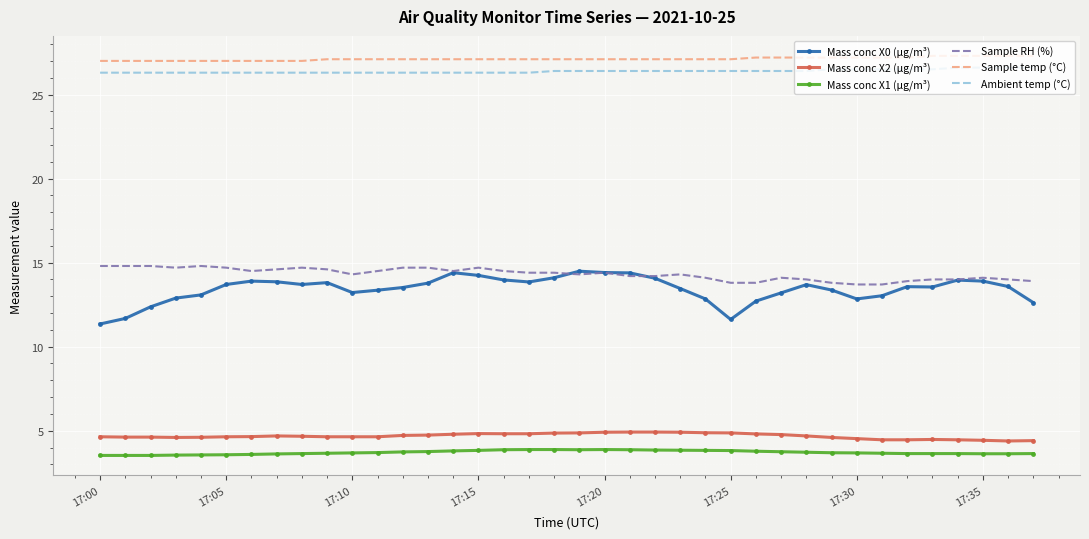

Which series has the largest total across all categories?

Sample temp (°C)